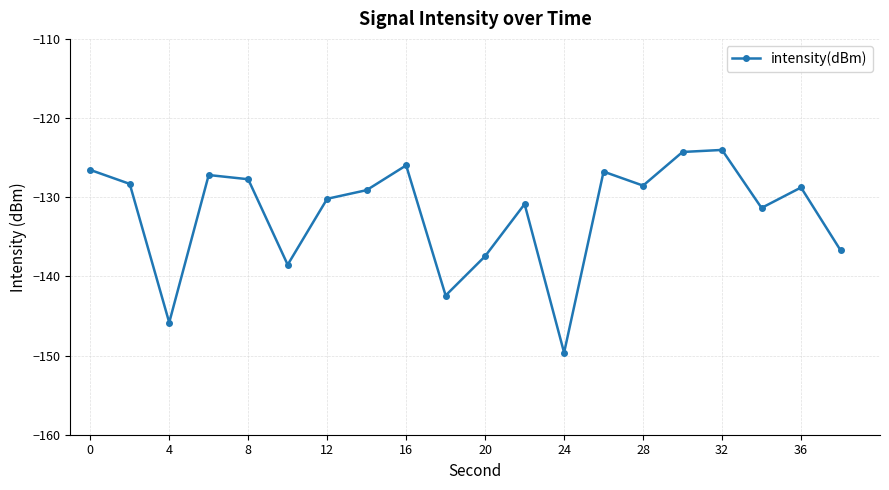

What is the greatest value displayed?

-124.0